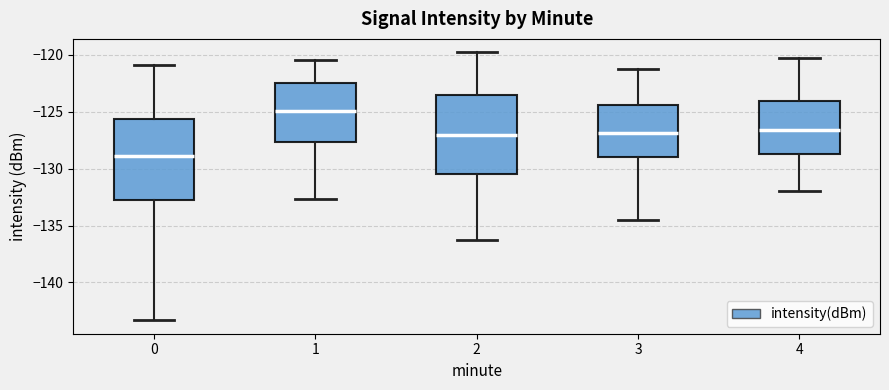

Reading left to right, transcribe this box plot: for each box, give where its median line is, the range the box spans, and where its two whiskers end, as read against the y-axis. The values are not printed on the chart, so give them approximately, as read against the axis.

0: median -129.0, box -133.0 to -125.5, whiskers -143.5 to -121.0
1: median -125.0, box -127.5 to -122.5, whiskers -132.5 to -120.5
2: median -127.0, box -130.5 to -123.5, whiskers -136.5 to -120.0
3: median -127.0, box -129.0 to -124.5, whiskers -134.5 to -121.5
4: median -126.5, box -128.5 to -124.0, whiskers -132.0 to -120.5